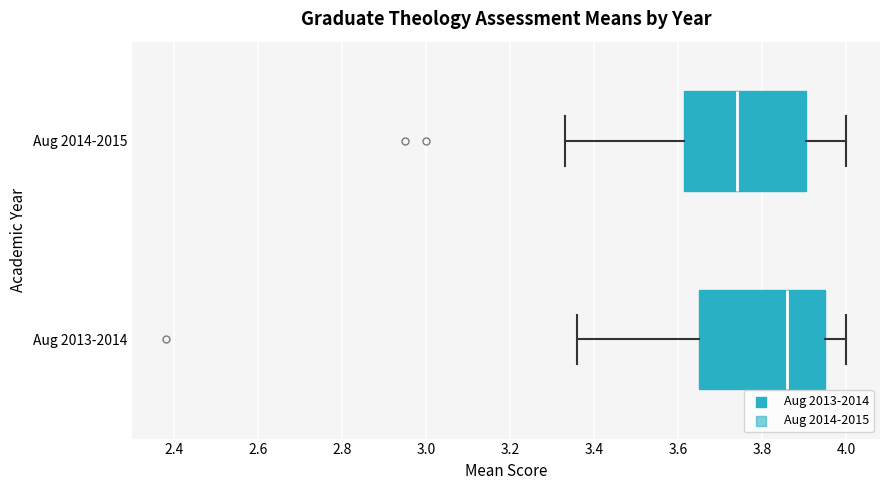

Which box has the furthest to the right median line?

Aug 2013-2014